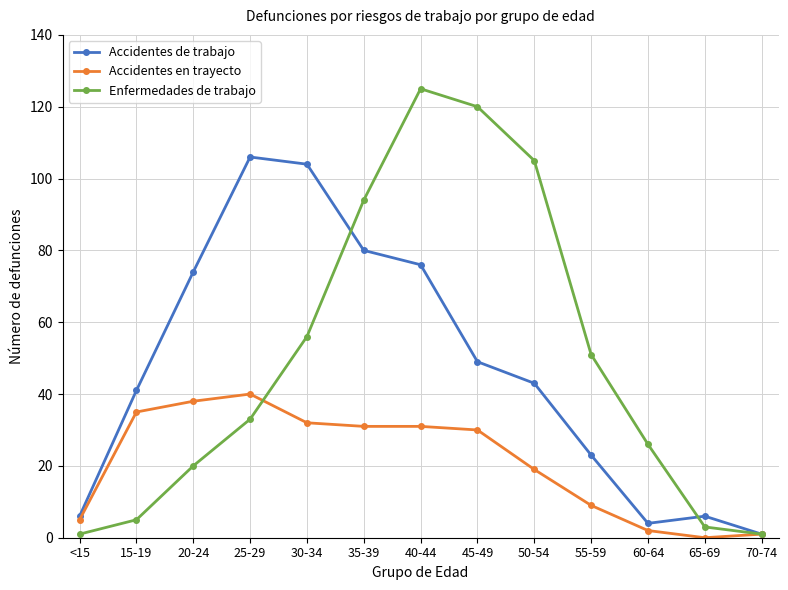

At 55-59, list the series in order from largest to smallest.

Enfermedades de trabajo, Accidentes de trabajo, Accidentes en trayecto